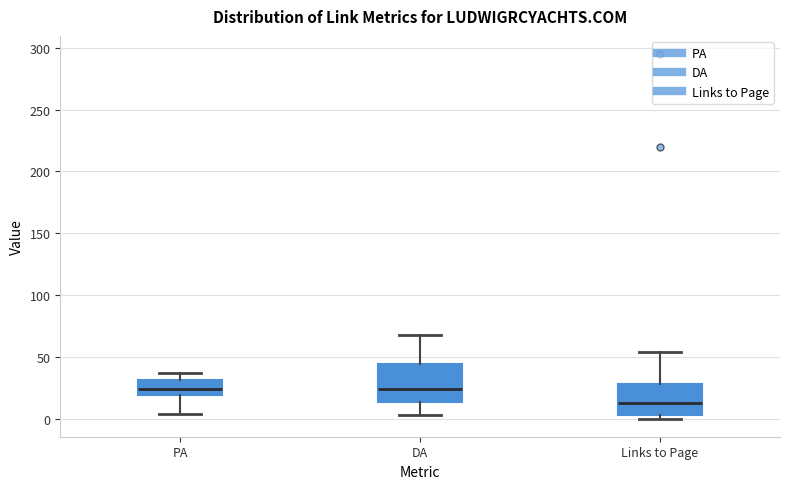

Where does the lower whisker of the box for PA end on the y-axis? The values are not printed on the chart, so give them approximately, as read against the axis.

5